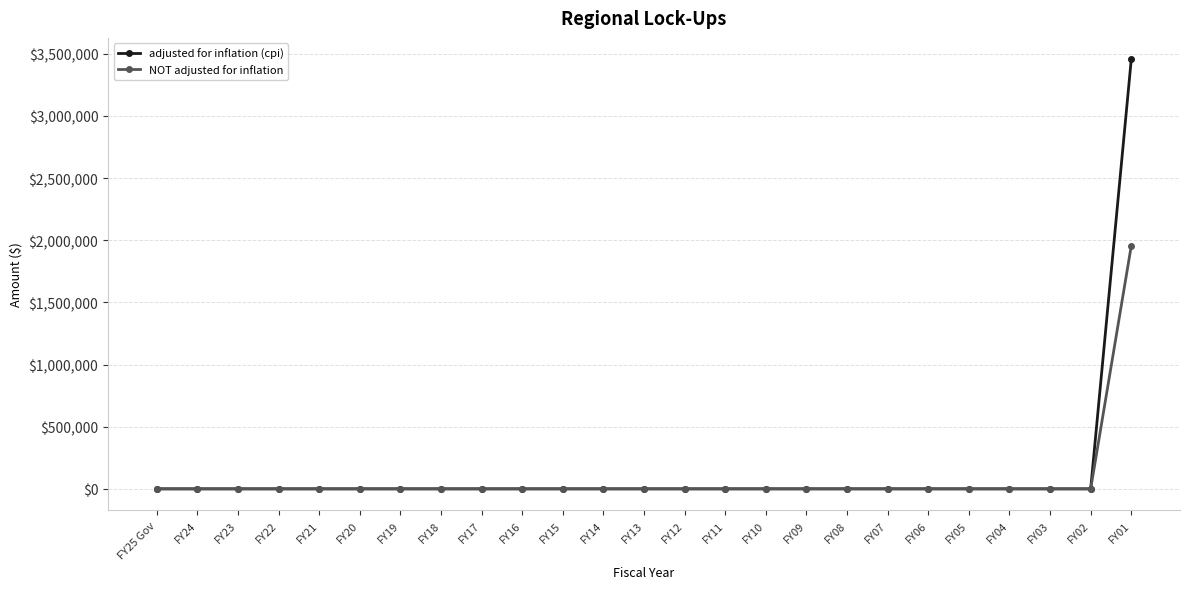

Which series changed the most between FY07 and FY01?

adjusted for inflation (cpi)